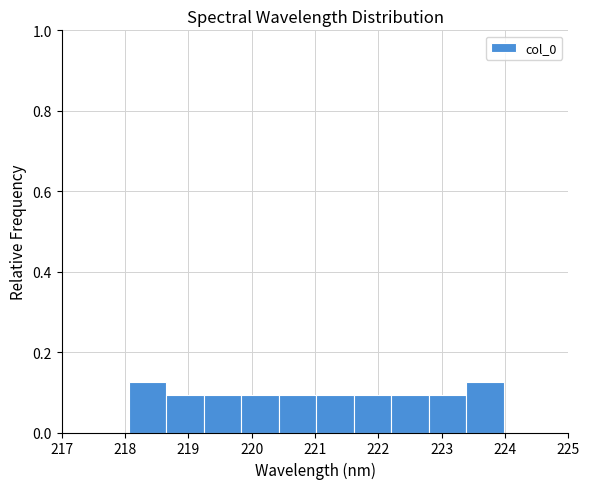

How tall is the bar that spans 223.4 to 224.0 on the x-axis? Neither the bar edges nor the heights are printed on the chart, so give them approximately, as read against the axes.

0.12